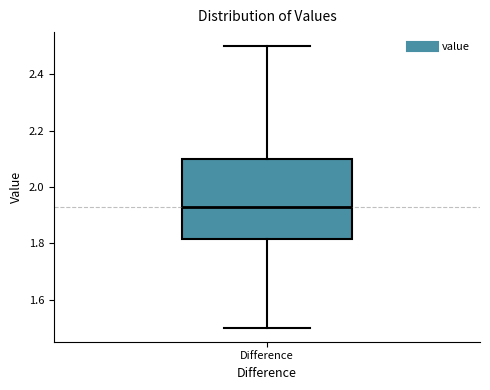

Read this box plot against the y-axis: the position of the median line, the range covered by the box, and the ends of both whiskers. The values are not printed on the chart, so give them approximately, as read against the axis.

median 1.94, box 1.82 to 2.10, whiskers 1.50 to 2.50